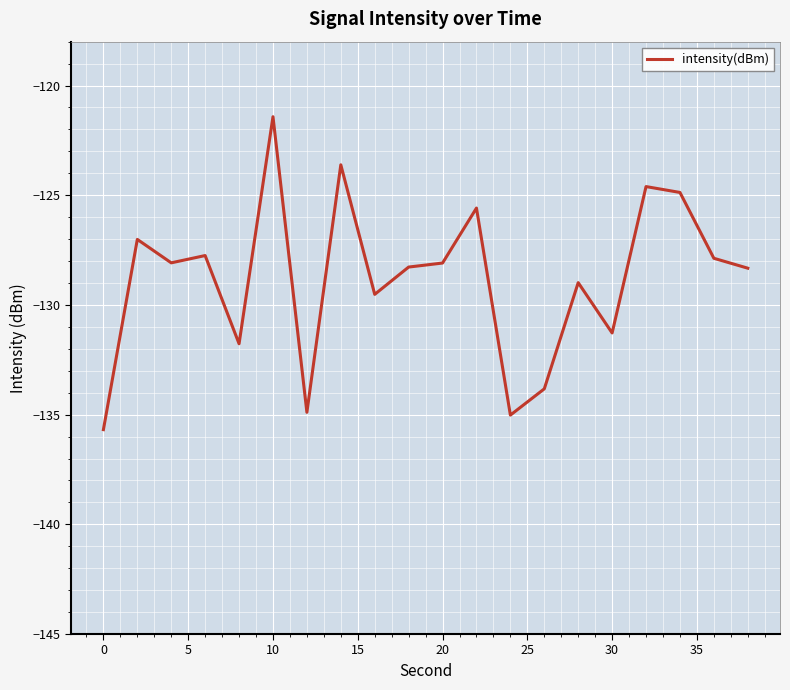

What is the smallest value displayed?

-135.7